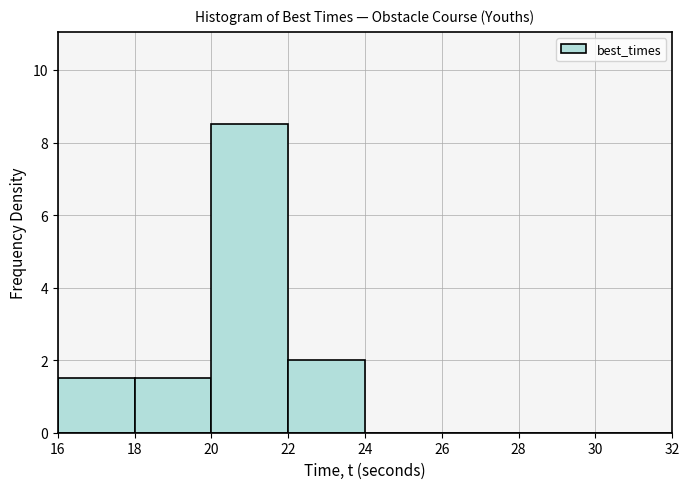

How tall is the bar that spans 18 to 20 on the x-axis? The values are not printed on the chart, so give them approximately, as read against the axis.

1.6